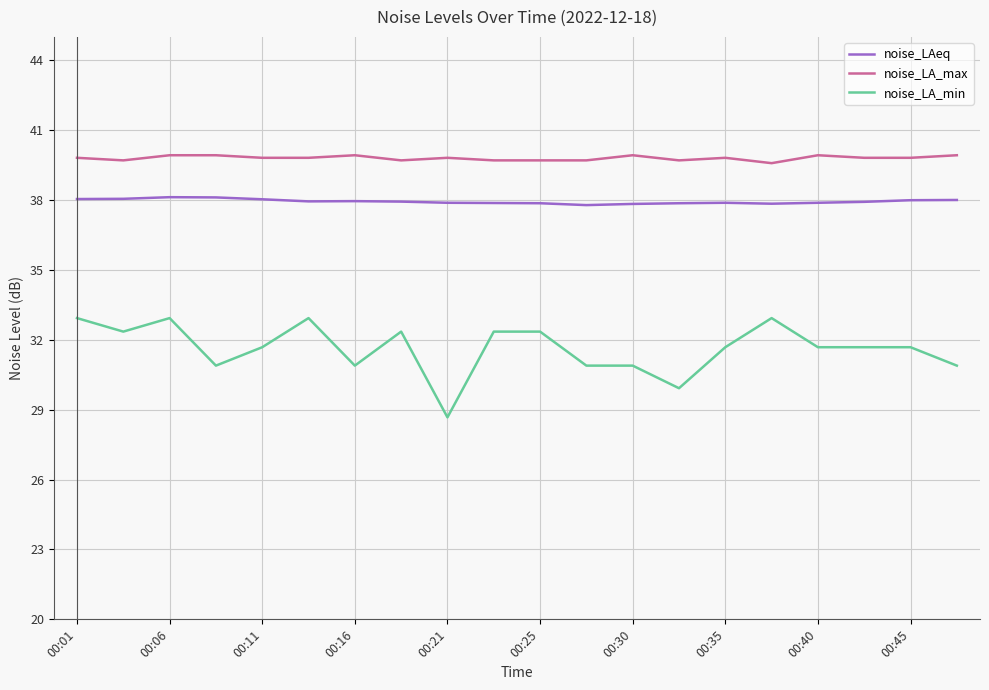

Which series has the widest spread of values?

noise_LA_min